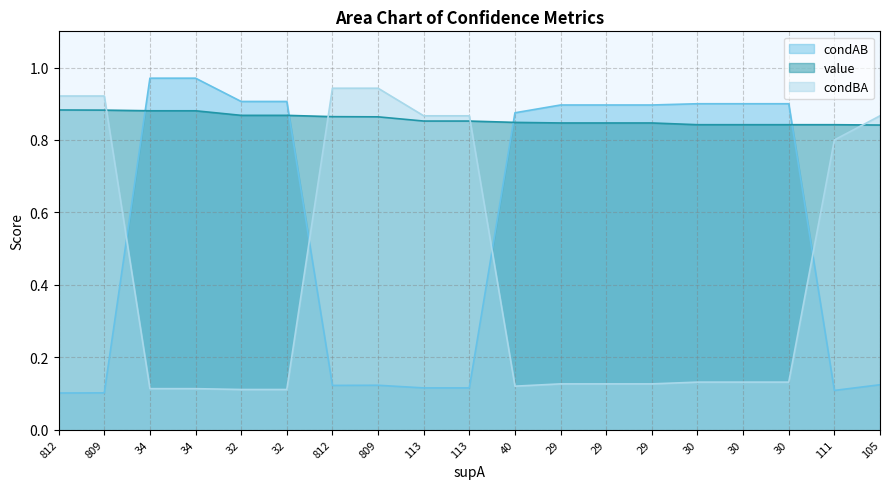

What is the approximate value of value at 29?

0.8